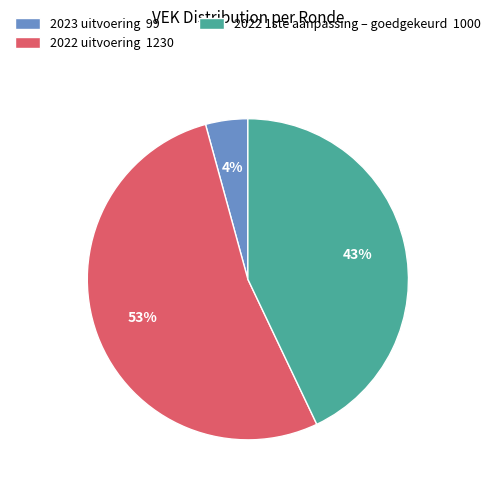

What percentage is the 2023 uitvoering slice, to the nearest percent?

4%